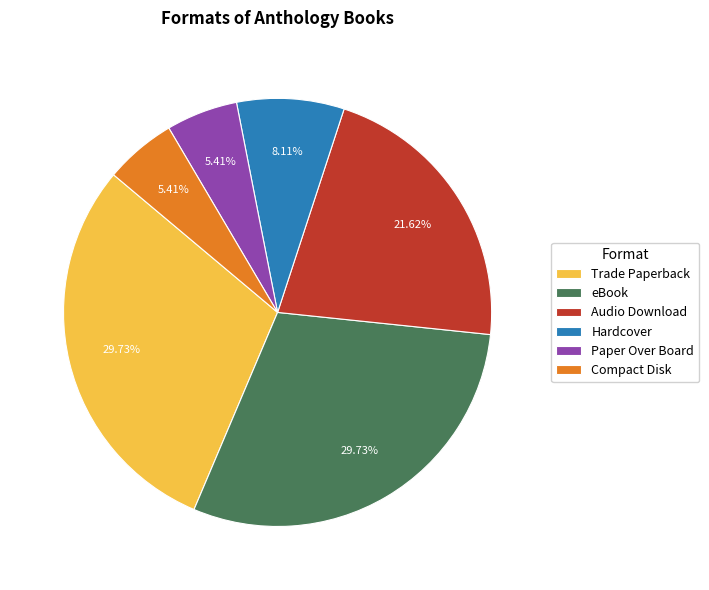

What percentage is NOT represented by eBook?

70.3%